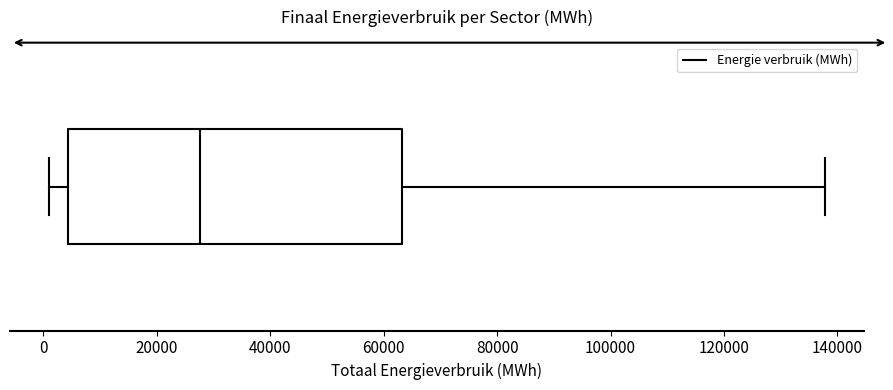

Transcribe this box plot: give where the median line is, the range the box spans, and where the two whiskers end, as read against the x-axis. The values are not printed on the chart, so give them approximately, as read against the axis.

median 28000, box 4000 to 64000, whiskers 0 to 138000